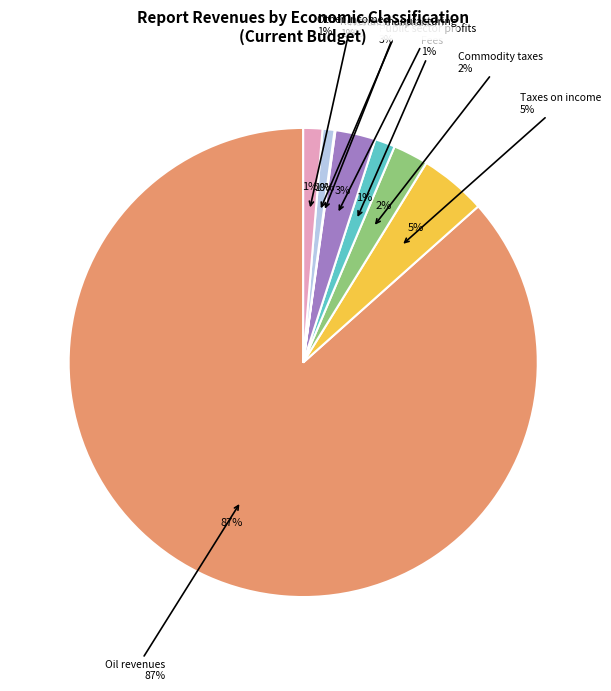

Count the number of slices in the pie.

8